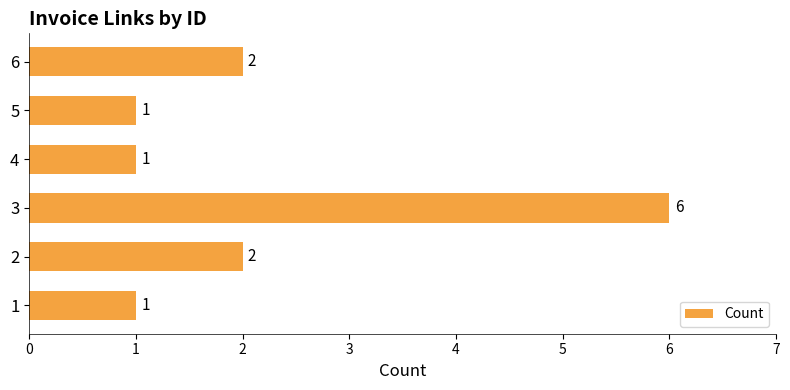

Count the values in the range 1 to 2.

5